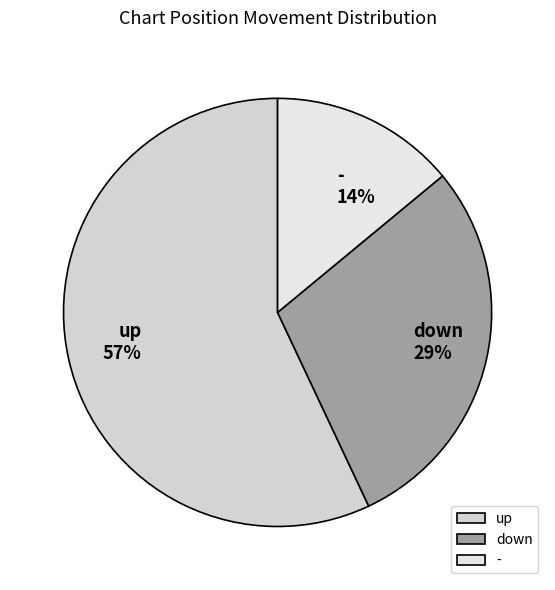

Approximately how many times larger is the value at - compared to down?

0.5